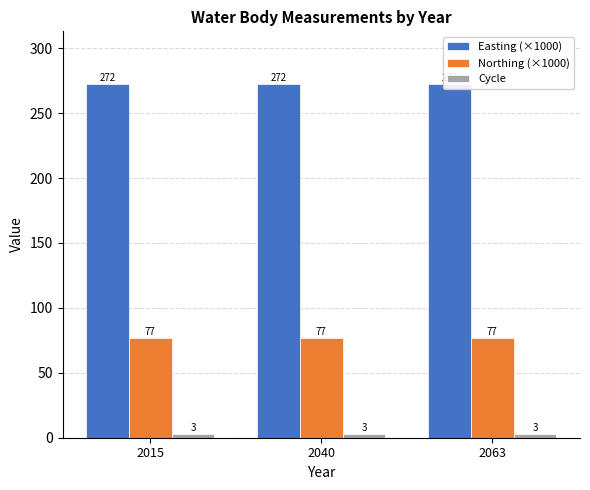

At which label does Easting (×1000) reach its peak?

2015